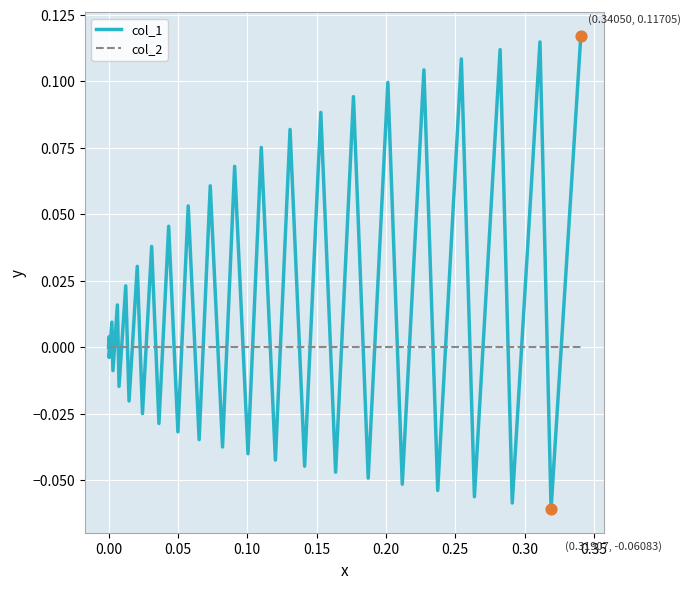

Which series has the largest total across all categories?

col_1